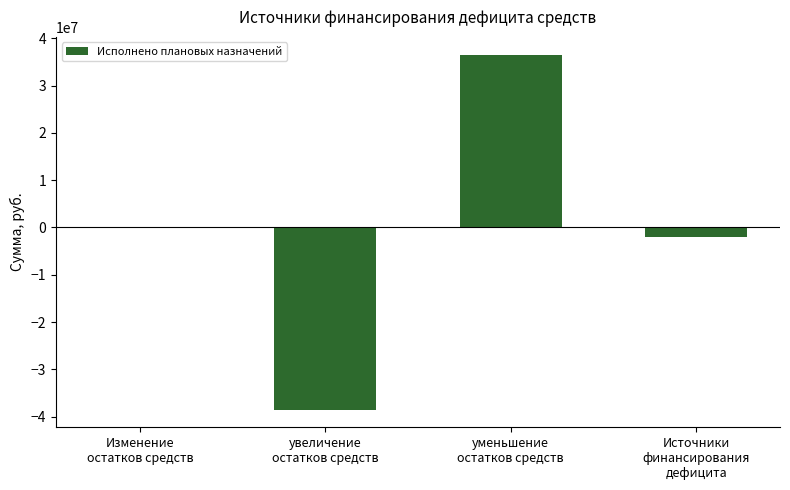

What is the sum of all values?

-3931237.9